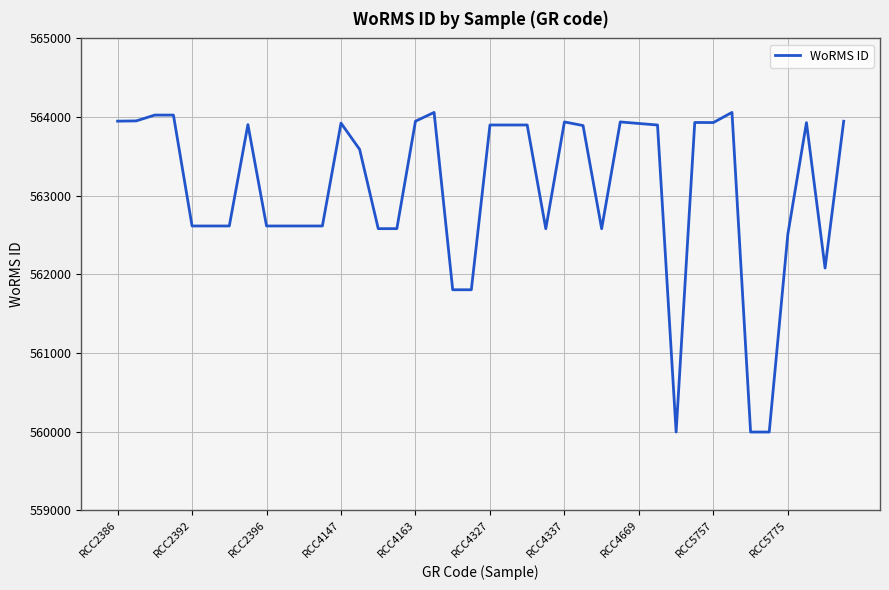

What is the smallest value displayed?

559995